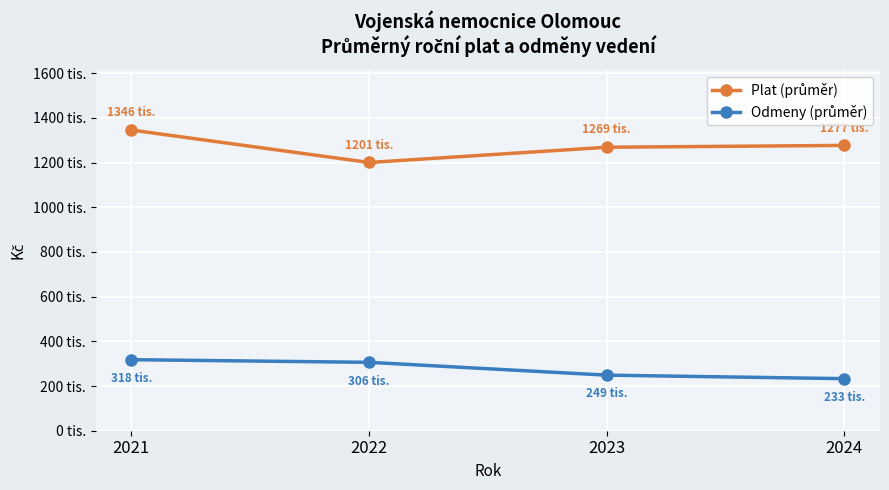

What is the highest value of the Odmeny (průměr) series?

317972.3